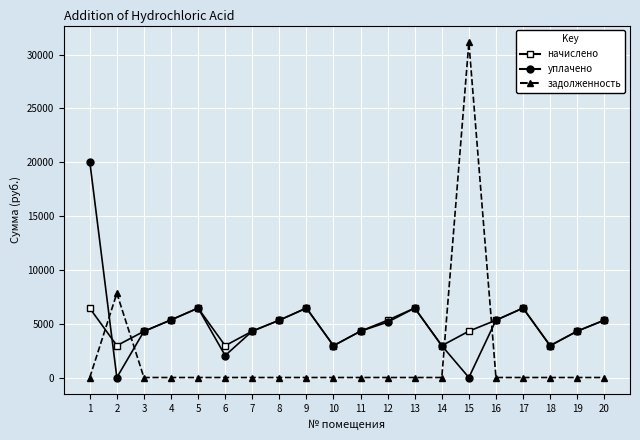

How many distinct data groups are displayed?

3